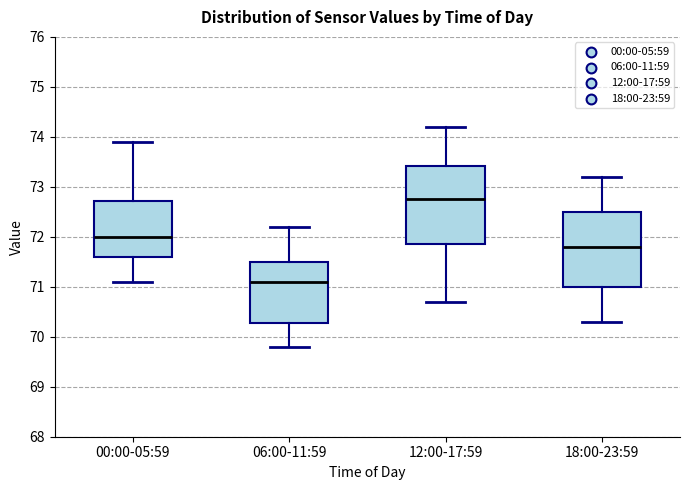

Reading left to right, transcribe this box plot: for each box, give where its median line is, the range the box spans, and where its two whiskers end, as read against the y-axis. The values are not printed on the chart, so give them approximately, as read against the axis.

00:00-05:59: median 72.0, box 71.6 to 72.7, whiskers 71.1 to 73.9
06:00-11:59: median 71.1, box 70.3 to 71.5, whiskers 69.8 to 72.2
12:00-17:59: median 72.8, box 71.9 to 73.4, whiskers 70.7 to 74.2
18:00-23:59: median 71.8, box 71.0 to 72.5, whiskers 70.3 to 73.2